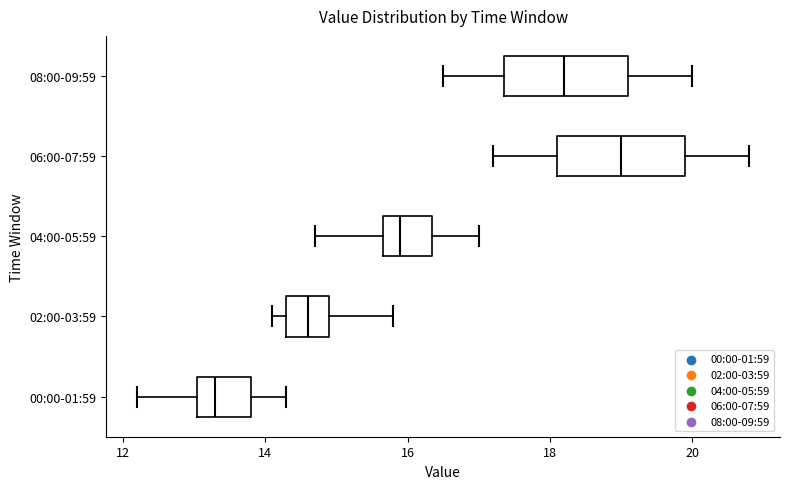

Which box has the furthest to the left median line?

00:00-01:59